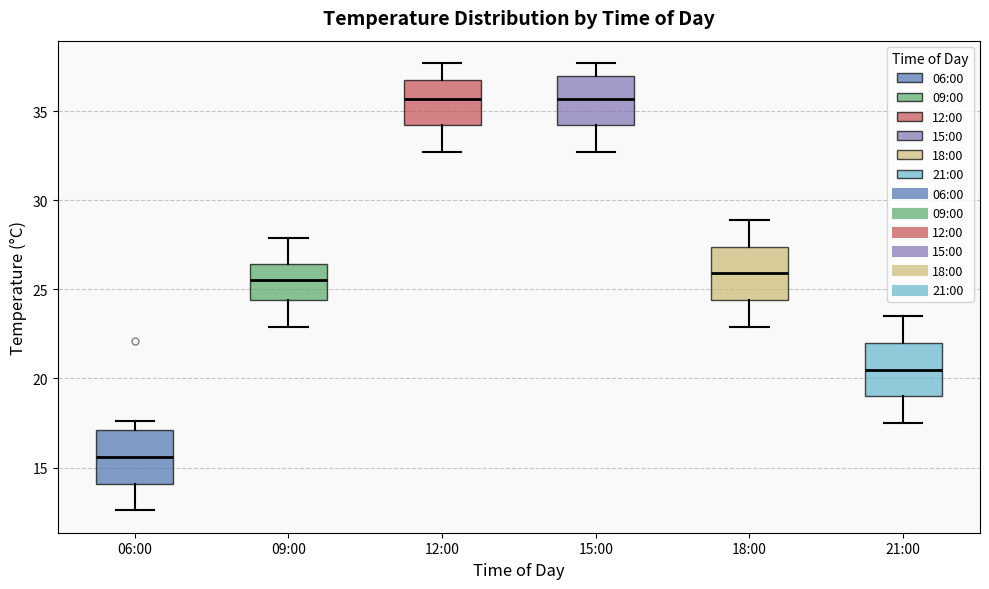

Reading left to right, read every box against the y-axis: the position of its median line, the range the box covers, and the ends of its whiskers. The values are not printed on the chart, so give them approximately, as read against the axis.

06:00: median 15.5, box 14.0 to 17.0, whiskers 12.5 to 17.5
09:00: median 25.5, box 24.5 to 26.5, whiskers 23.0 to 28.0
12:00: median 35.5, box 34.0 to 37.0, whiskers 32.5 to 37.5
15:00: median 35.5, box 34.0 to 37.0, whiskers 32.5 to 37.5
18:00: median 26.0, box 24.5 to 27.5, whiskers 23.0 to 29.0
21:00: median 20.5, box 19.0 to 22.0, whiskers 17.5 to 23.5